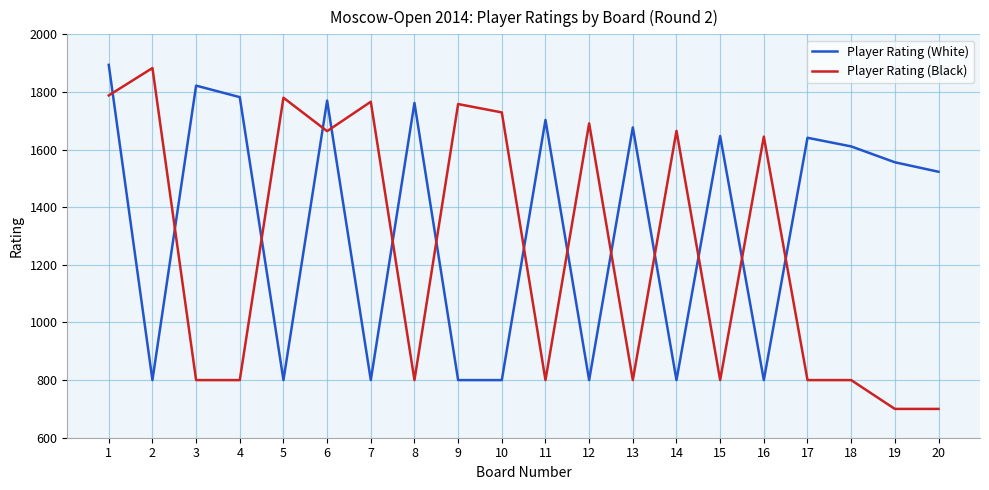

Rank the series at 10 from lowest to highest value.

Player Rating (White), Player Rating (Black)